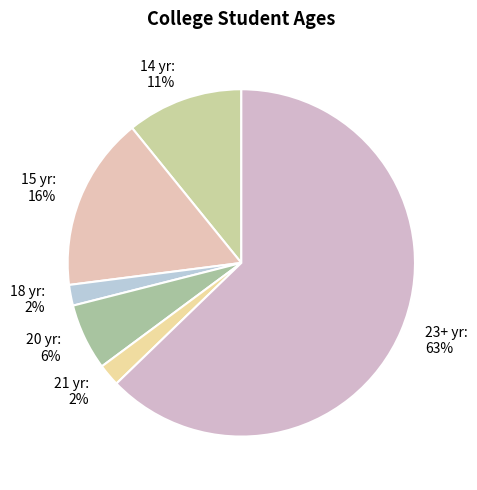

Between 15 yr: 16% and 20 yr: 6%, which is larger?

15 yr: 16%